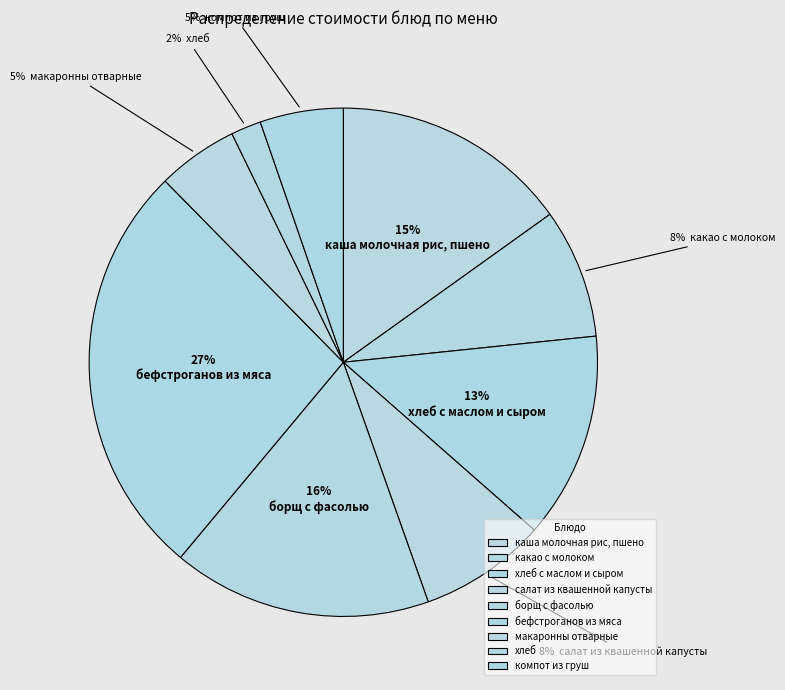

To the nearest percent, what is the average slice percentage?

11%